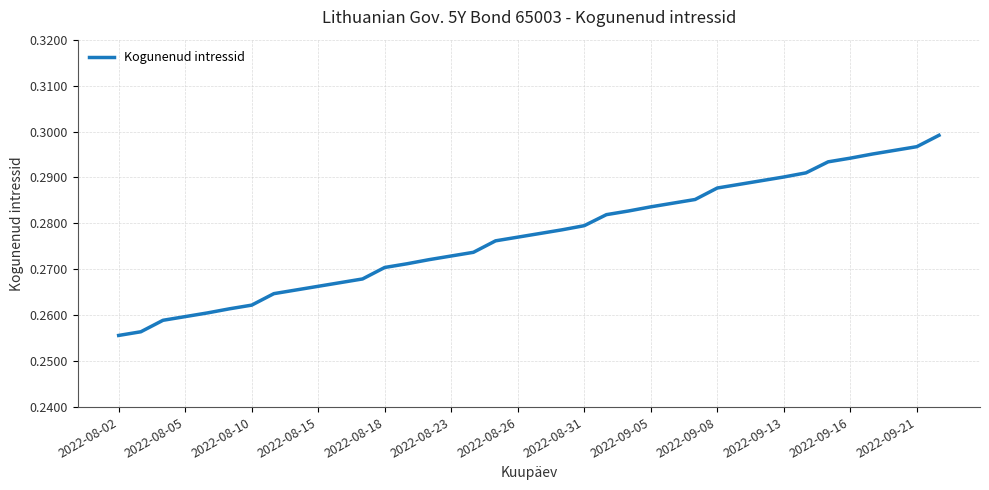

What is the sum of all values?

10.5